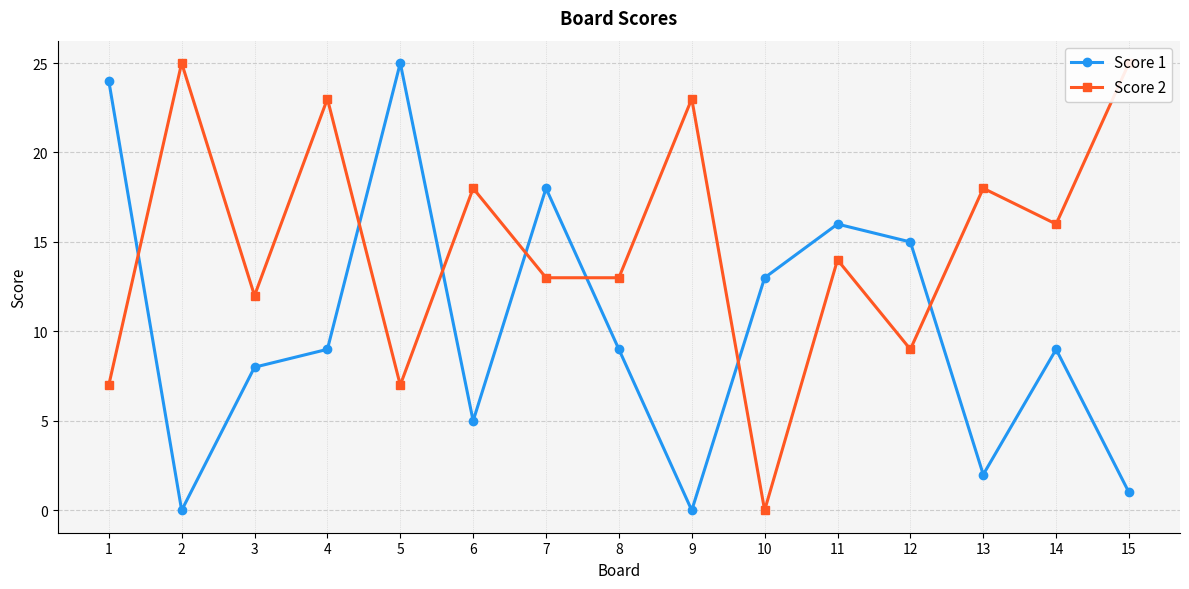

Reading left to right, list all the values displayed in this chart.

Score 1: 1=24	2=0	3=8	4=9	5=25	6=5	7=18	8=9	9=0	10=13	11=16	12=15	13=2	14=9	15=1
Score 2: 1=7	2=25	3=12	4=23	5=7	6=18	7=13	8=13	9=23	10=0	11=14	12=9	13=18	14=16	15=25